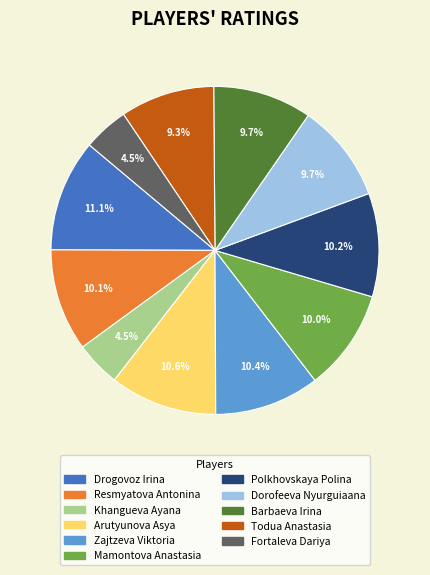

What percentage is the Todua Anastasia slice, to the nearest percent?

9%